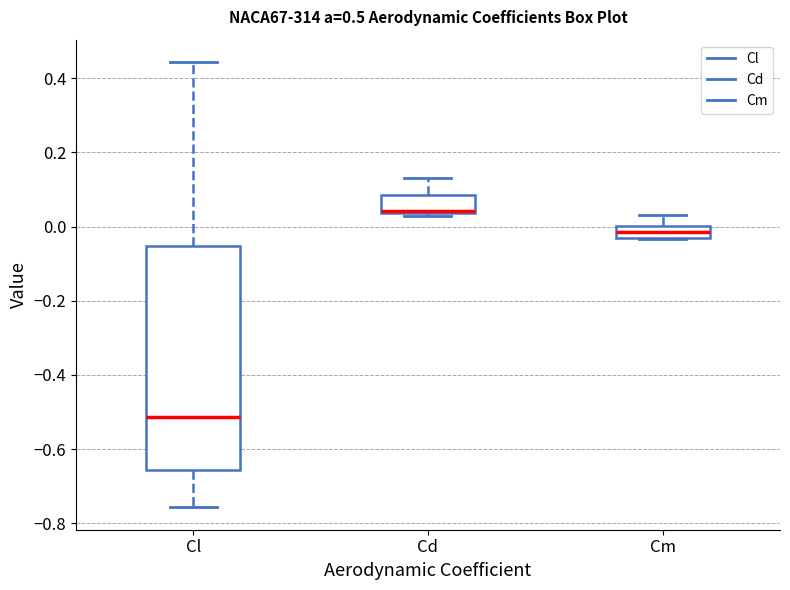

Reading left to right, transcribe this box plot: for each box, give where its median line is, the range the box spans, and where its two whiskers end, as read against the y-axis. The values are not printed on the chart, so give them approximately, as read against the axis.

Cl: median -0.52, box -0.66 to -0.06, whiskers -0.76 to 0.44
Cd: median 0.04 (drawn on the box's lower edge), box 0.04 to 0.08, whiskers 0.02 to 0.14
Cm: median -0.02, box -0.04 to 0.00, whiskers -0.04 to 0.04